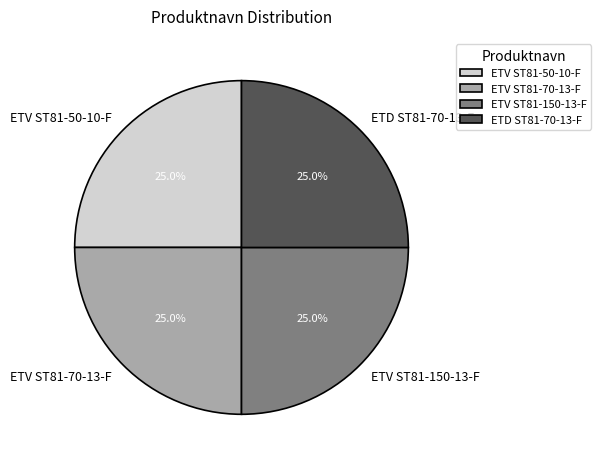

True or false: ETD ST81-70-13-F accounts for 36% of the total.

False